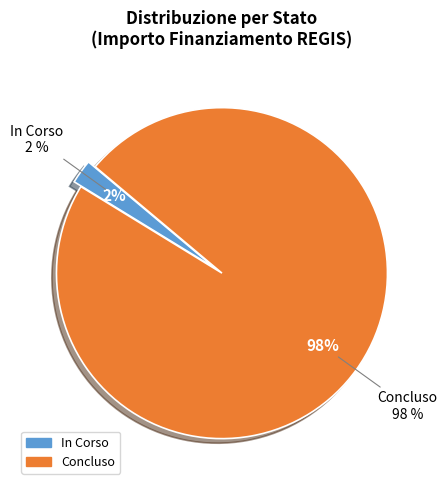

The 34 slice represents 23% of the pie. True or false?

False